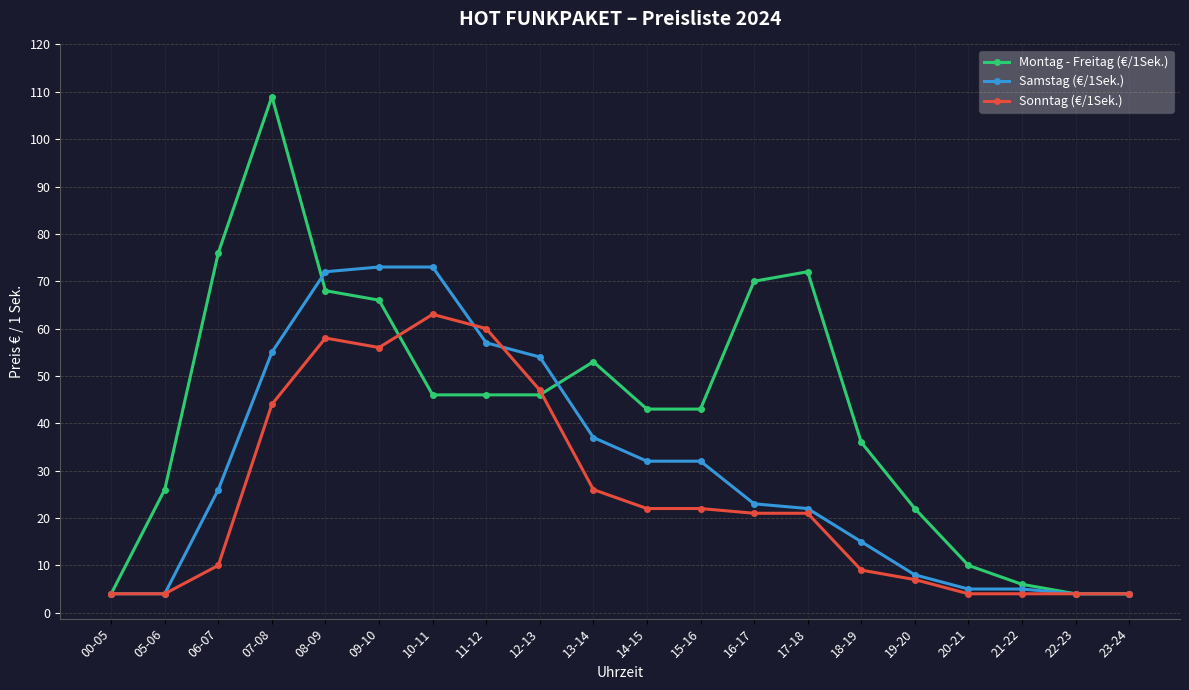

The value of Samstag (€/1Sek.) at 23-24 is 4. True or false?

True